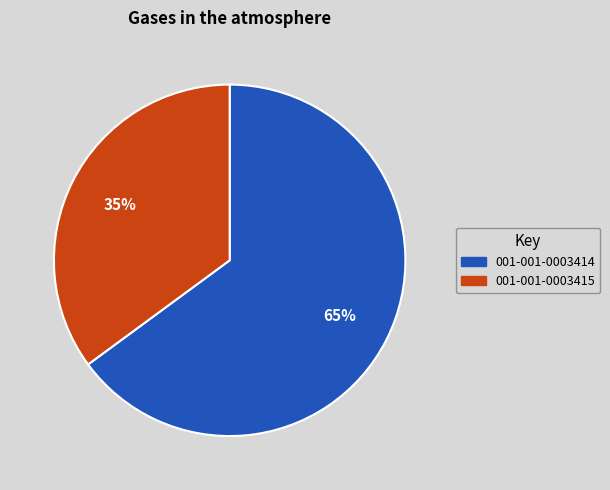

Rank the categories by value from lowest to highest.

001-001-0003415, 001-001-0003414